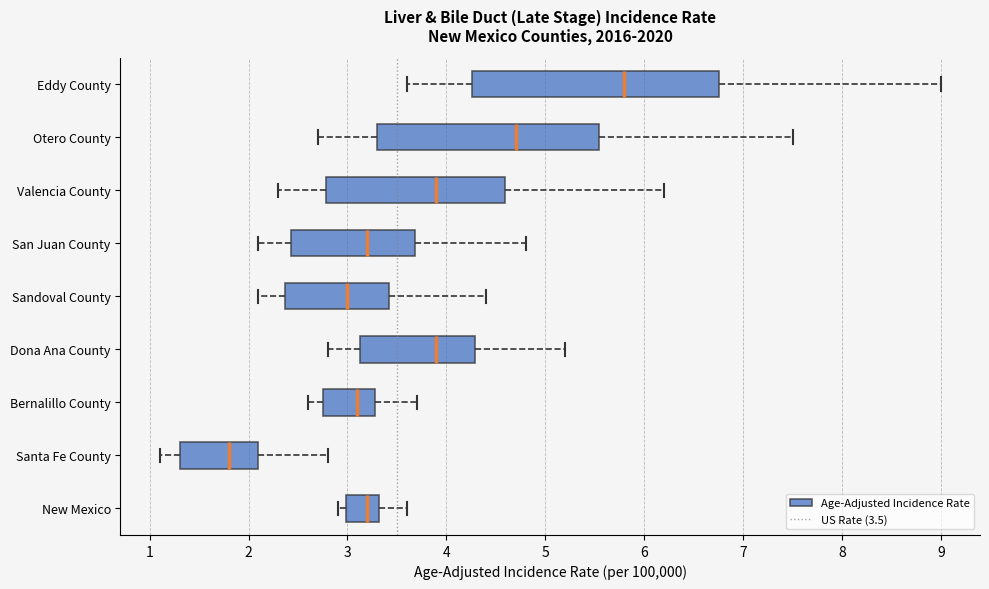

Where is the left edge of the box for Valencia County on the x-axis? The values are not printed on the chart, so give them approximately, as read against the axis.

2.8